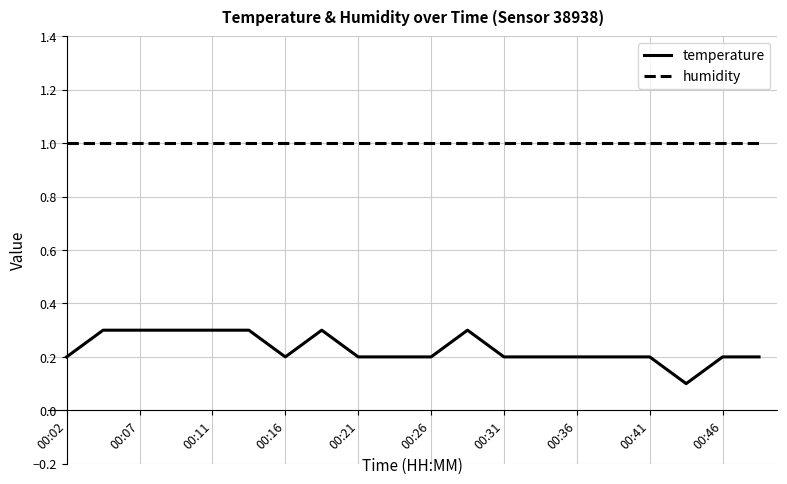

Rank the series by their maximum value, from lowest to highest.

temperature, humidity